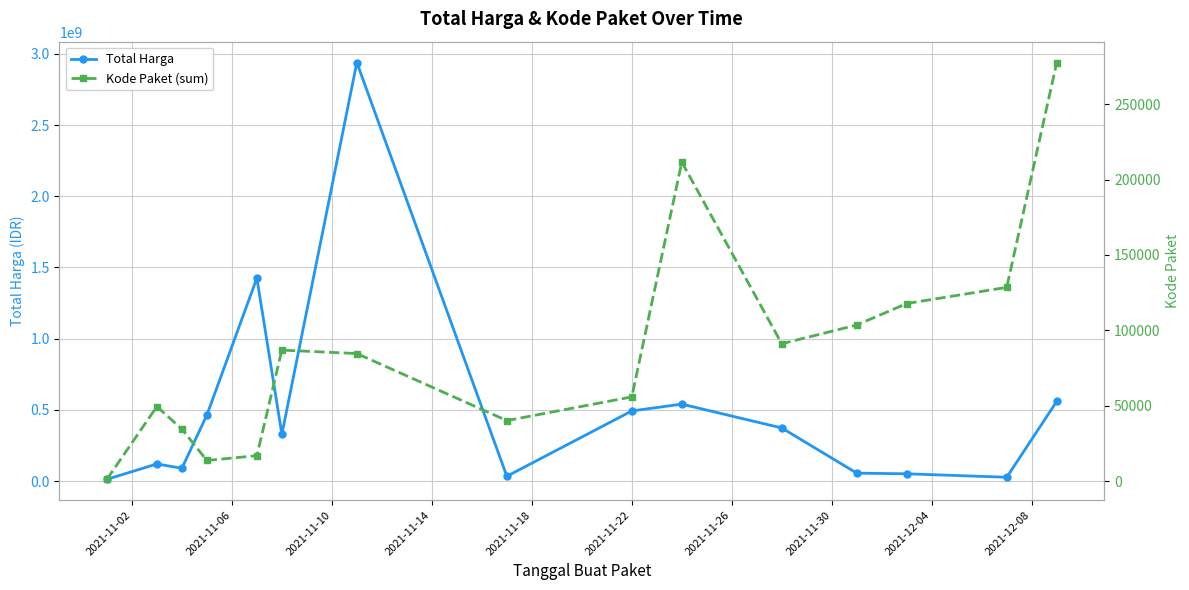

True or false: Total Harga has more than 0 interior local peaks.

True